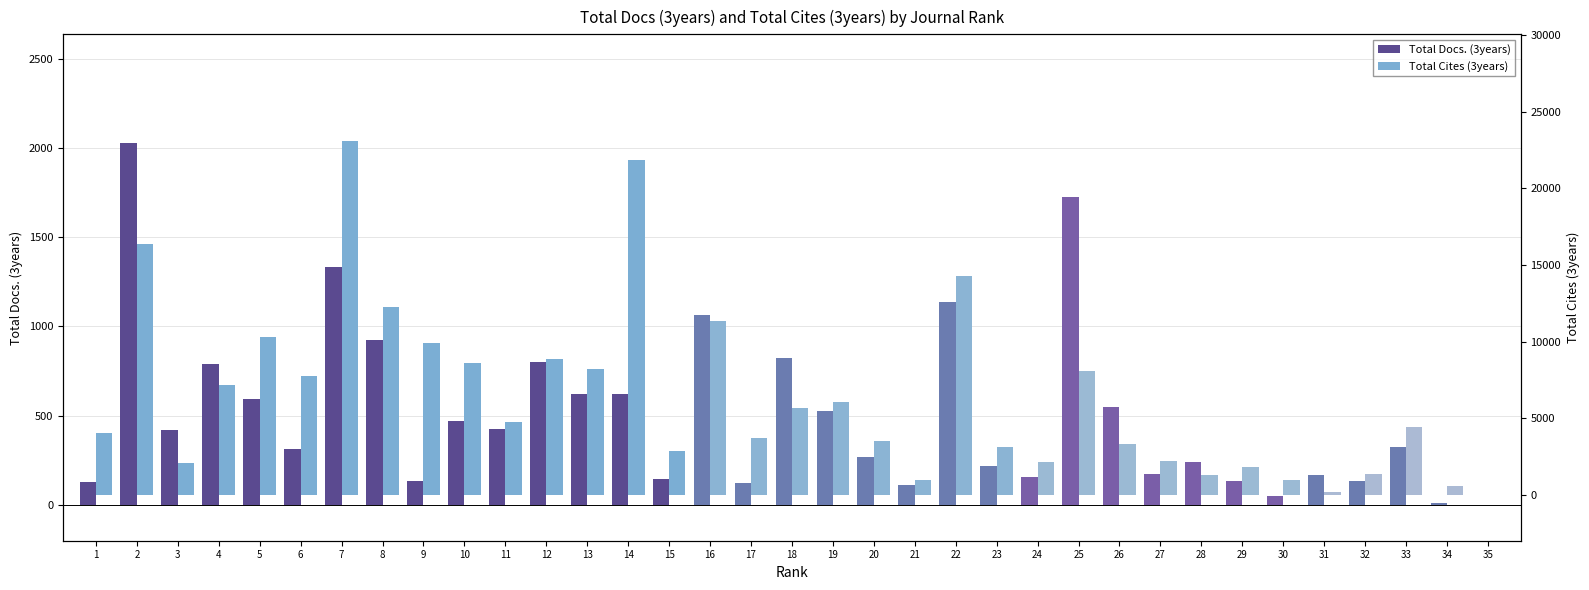

Which series has the widest spread of values?

Total Cites (3years)